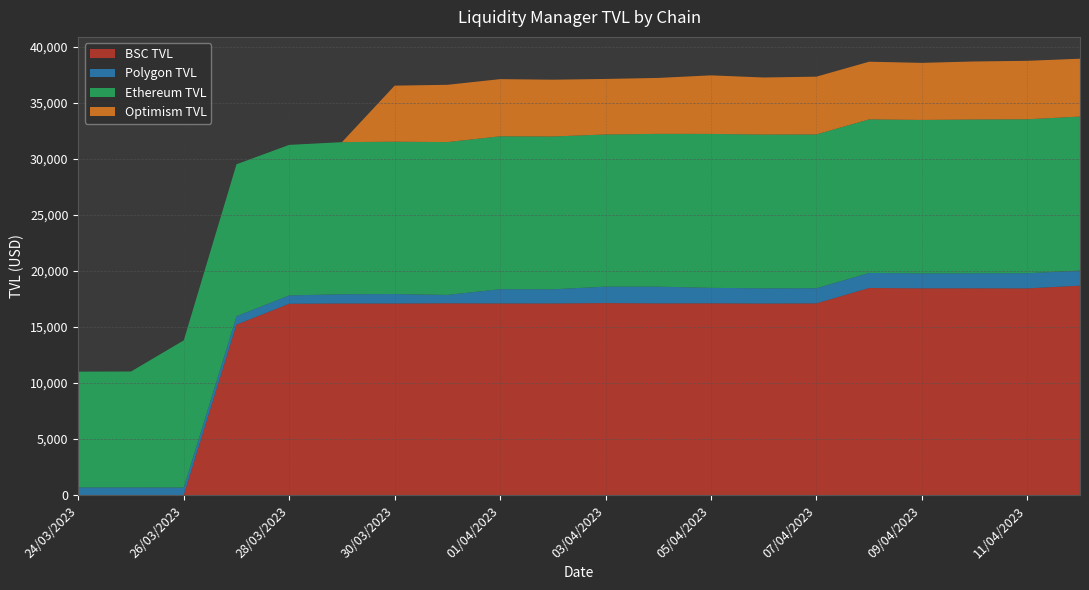

Reading right to left, transcribe all the data shown in this chart.

BSC TVL: 18684.9	18444.4	18451.9	18449.1	18477.1	17106.3	17091.4	17111.2	17104.5	17131.4	17099.7	17099.2	17112.1	17093.9	17096.7	17073.1	15206.5	0.0	0.0	0.0
Polygon TVL: 1344.8	1351.1	1336.3	1330.9	1343.1	1350.8	1357.1	1377.3	1492.3	1467.1	1261.6	1268.8	748.5	842.9	824.4	742.6	751.5	667.8	683.8	682.3
Ethereum TVL: 13747.4	13739.0	13728.8	13696.5	13707.6	13727.9	13723.7	13741.0	13636.4	13579.7	13638.6	13647.5	13637.8	13597.5	13572.6	13434.5	13560.7	13136.4	10341.3	10331.0
Optimism TVL: 5163.3	5217.3	5177.0	5092.1	5144.2	5152.6	5091.4	5225.0	4991.9	4954.8	5068.2	5101.6	5112.2	5002.7	0.0	0.0	0.0	0.0	0.0	0.0